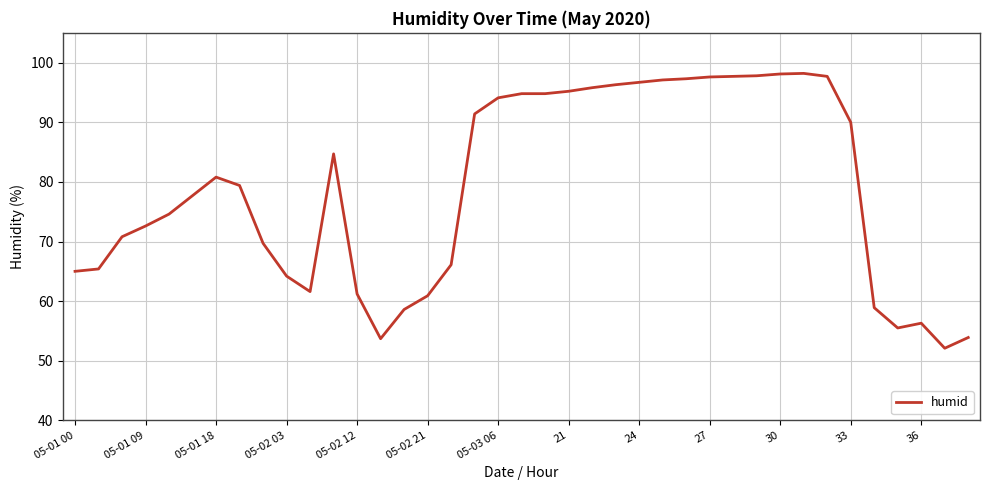

What is the smallest value displayed?

52.1